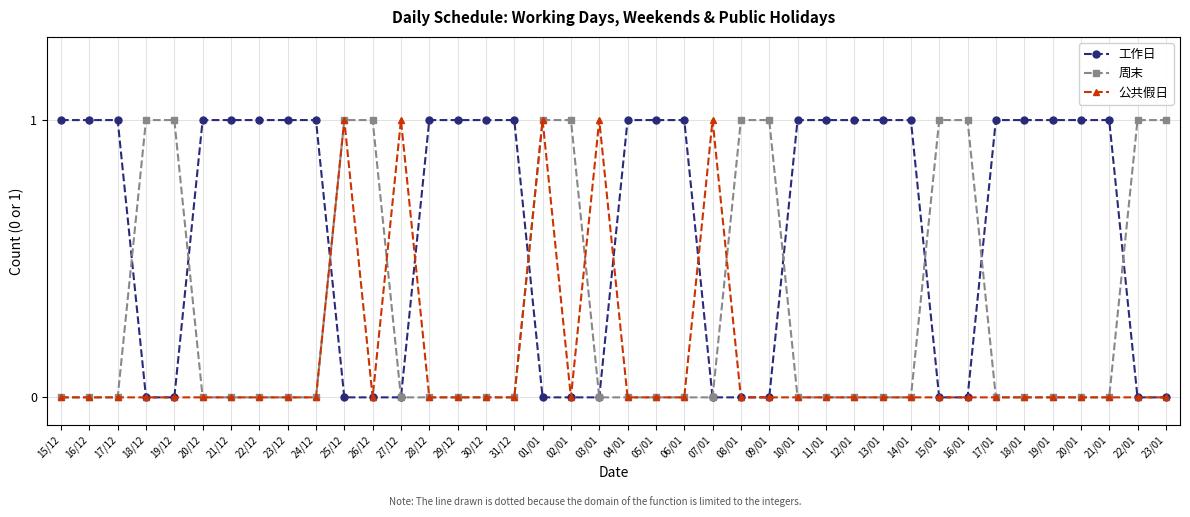

List the series in order of their overall mean, highest first.

工作日, 周末, 公共假日